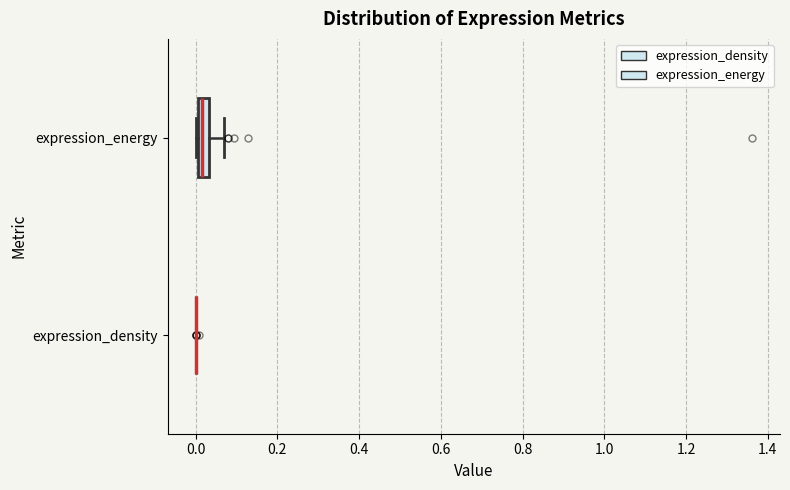

Comparing the boxes themselves (not the whiskers), which one is the widest?

expression_energy